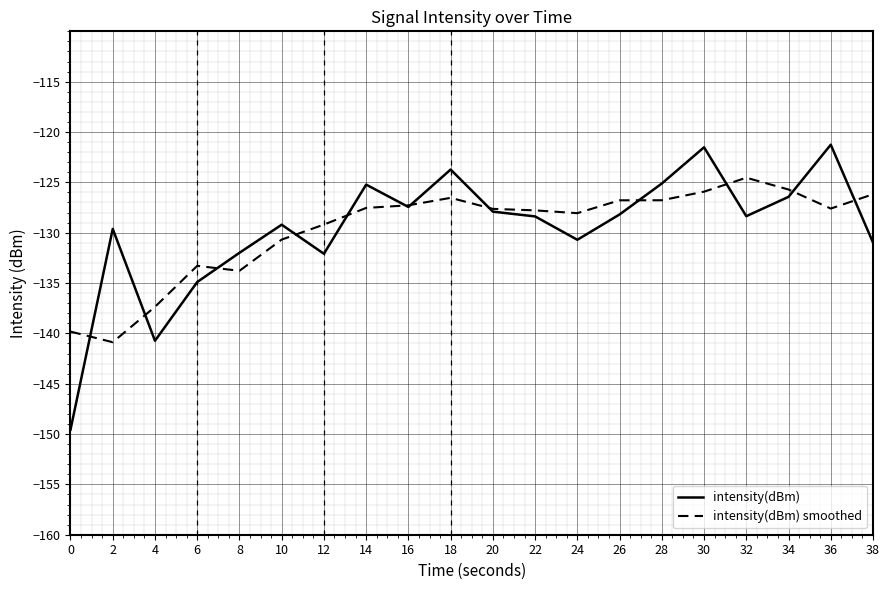

How many categories are shown in the chart?

20